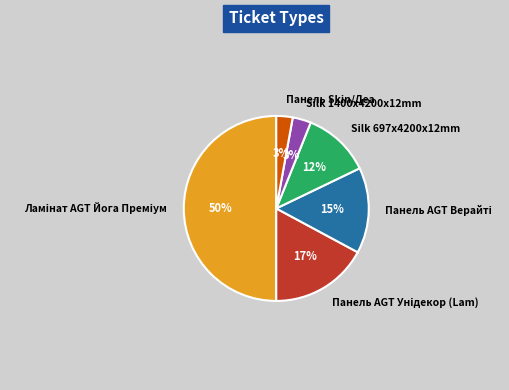

How many slices are in this pie chart?

6